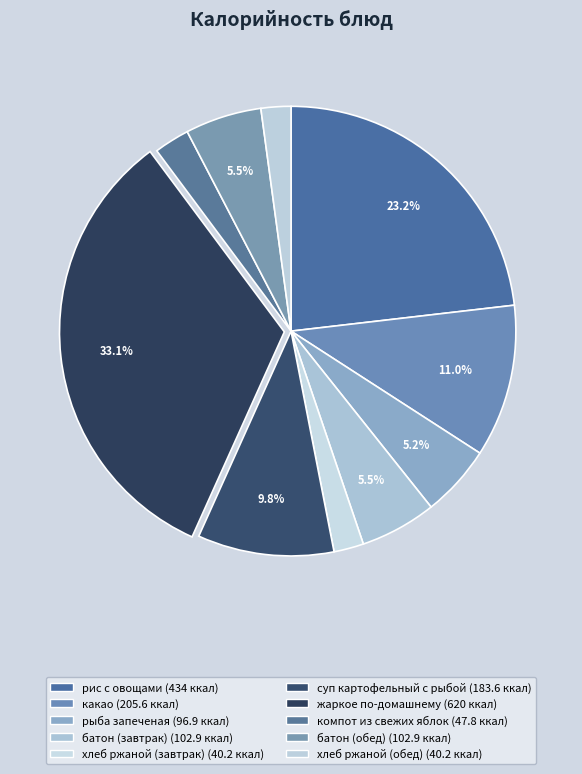

Rank the categories by value from highest to lowest.

жаркое по-домашнему, рис с овощами, какао, суп картофельный с рыбой, батон (завтрак), батон (обед), рыба запеченая, компот из свежих яблок, хлеб ржаной (завтрак), хлеб ржаной (обед)